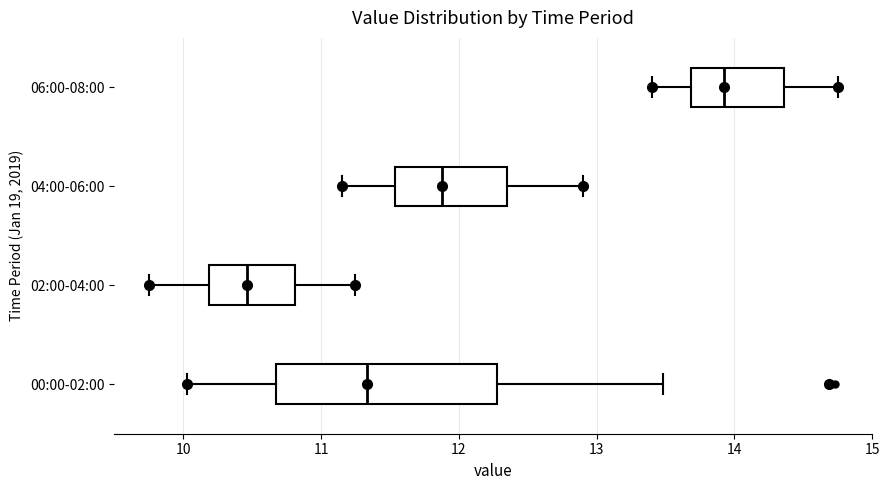

Reading bottom to top, read every box against the x-axis: the position of its median line, the range the box covers, and the ends of its whiskers. The values are not printed on the chart, so give them approximately, as read against the axis.

00:00-02:00: median 11.3, box 10.7 to 12.3, whiskers 10.0 to 13.5
02:00-04:00: median 10.5, box 10.2 to 10.8, whiskers 9.8 to 11.3
04:00-06:00: median 11.9, box 11.5 to 12.4, whiskers 11.2 to 12.9
06:00-08:00: median 13.9, box 13.7 to 14.4, whiskers 13.4 to 14.8